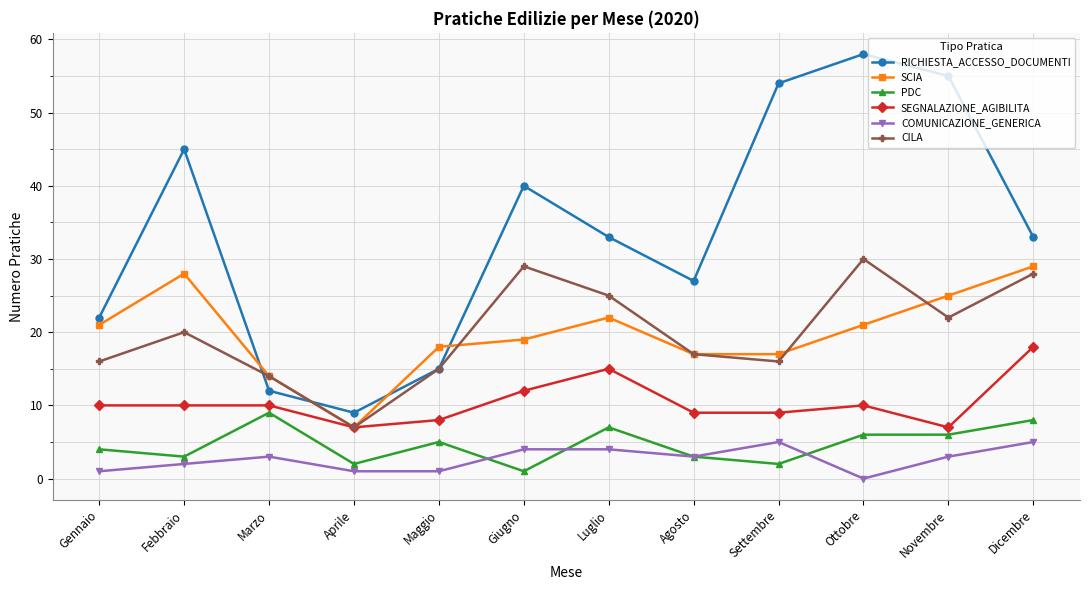

What is the sum of all CILA values?

239